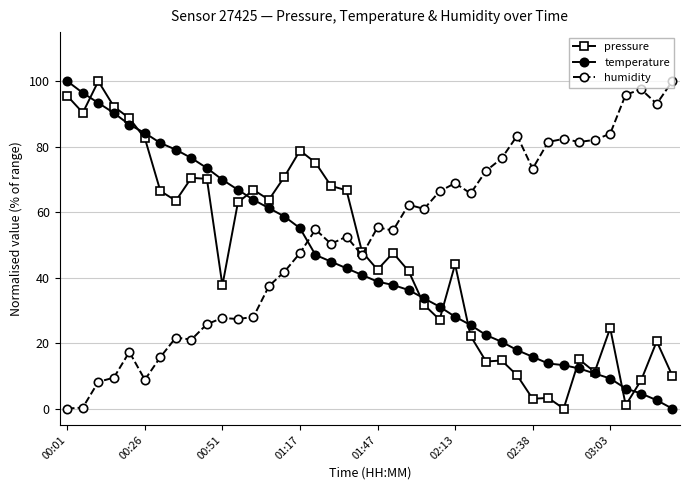

Which series has the largest total across all categories?

humidity